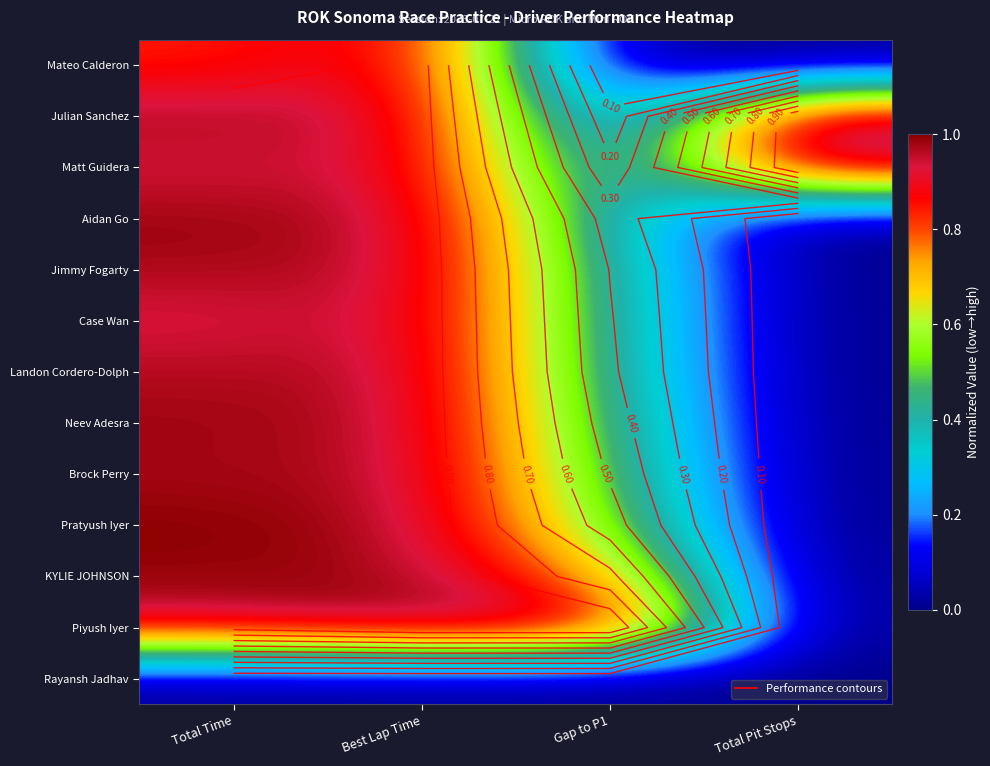

True or false: Jimmy Fogarty has a value of 0.4 at Gap to P1.

True